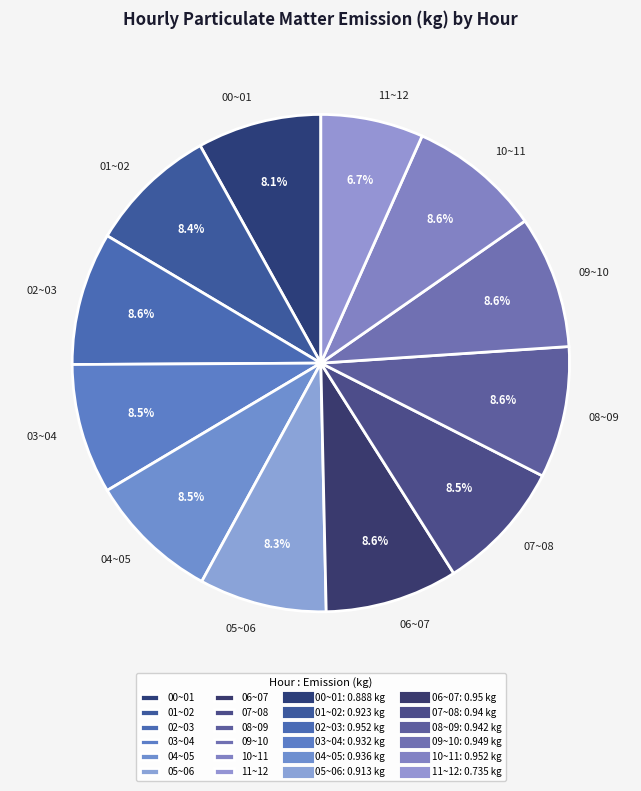

Does any single category account for the majority?

No